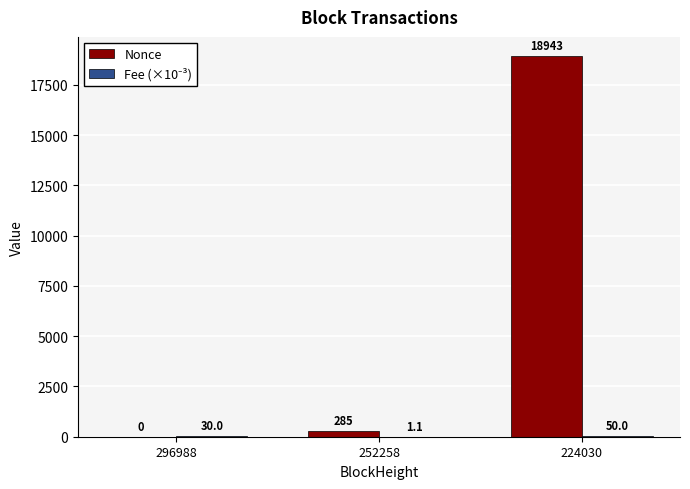

Which series has the largest range (max minus min)?

Nonce